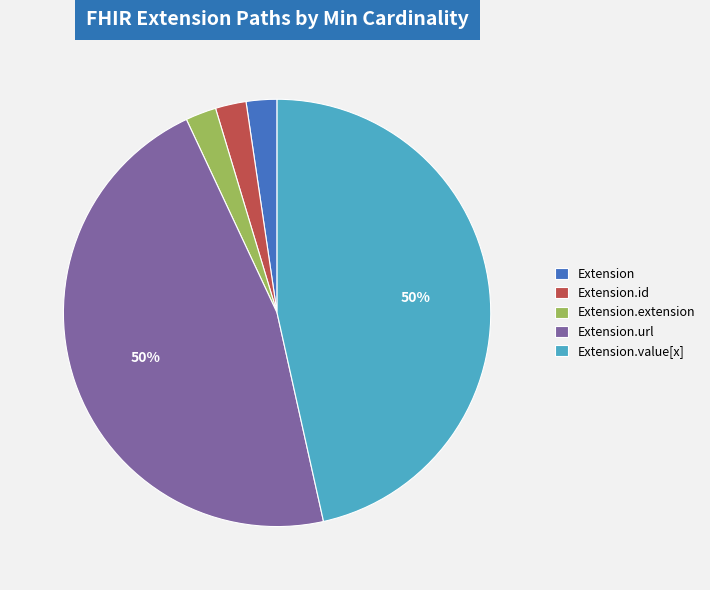

Does Extension.extension account for over 50% of the chart?

No